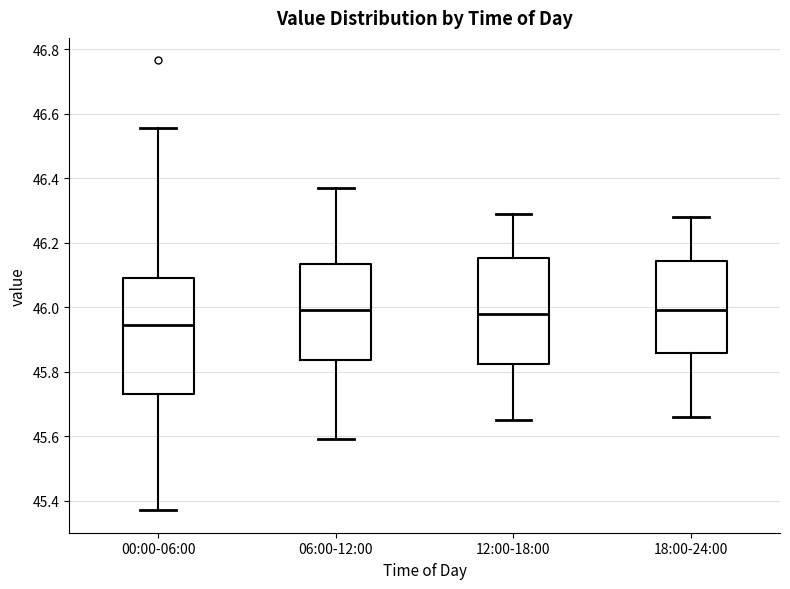

Reading left to right, transcribe this box plot: for each box, give where its median line is, the range the box spans, and where its two whiskers end, as read against the y-axis. The values are not printed on the chart, so give them approximately, as read against the axis.

00:00-06:00: median 45.94, box 45.74 to 46.08, whiskers 45.38 to 46.56
06:00-12:00: median 46.00, box 45.84 to 46.14, whiskers 45.60 to 46.38
12:00-18:00: median 45.98, box 45.82 to 46.16, whiskers 45.66 to 46.30
18:00-24:00: median 46.00, box 45.86 to 46.14, whiskers 45.66 to 46.28